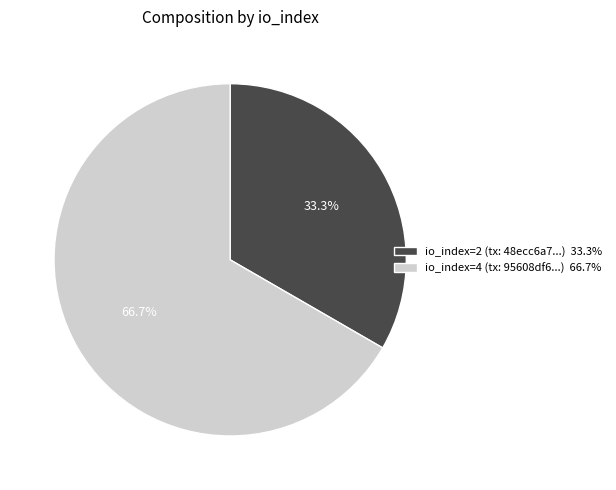

Rank the categories by value from lowest to highest.

io_index=2 (tx: 48ecc6a7...) 33.3%, io_index=4 (tx: 95608df6...) 66.7%